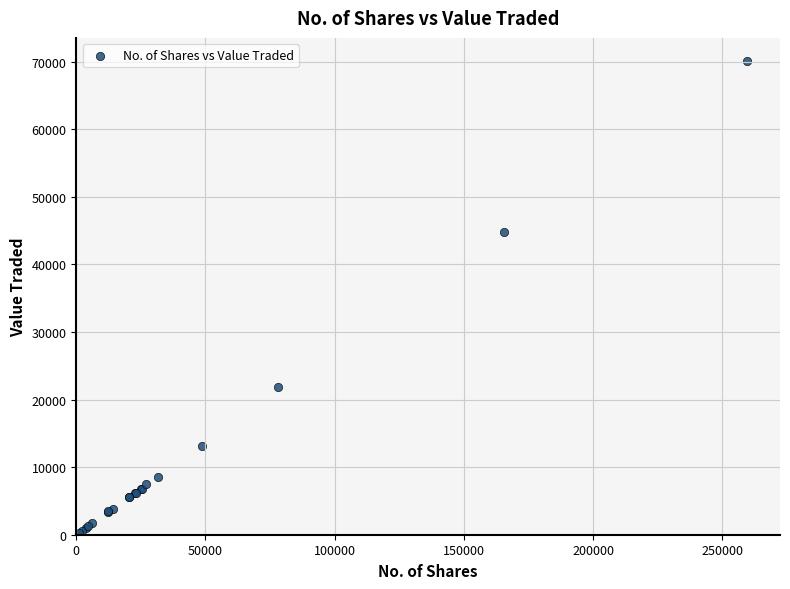

What Y value in the scatter plot is closest to 35149?

44733